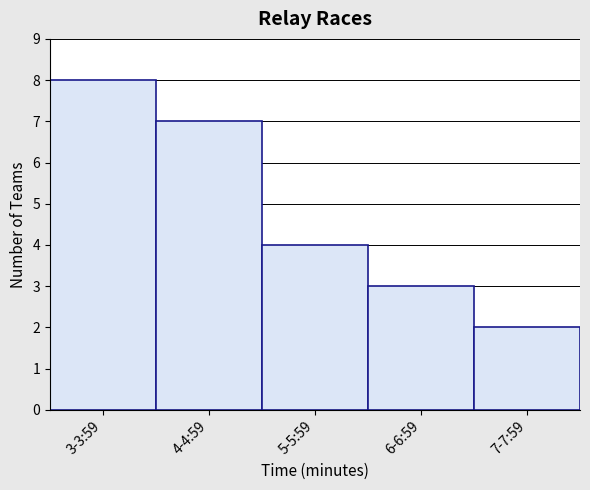

Reading left to right, extract all data points from this chart.

8	7	4	3	2